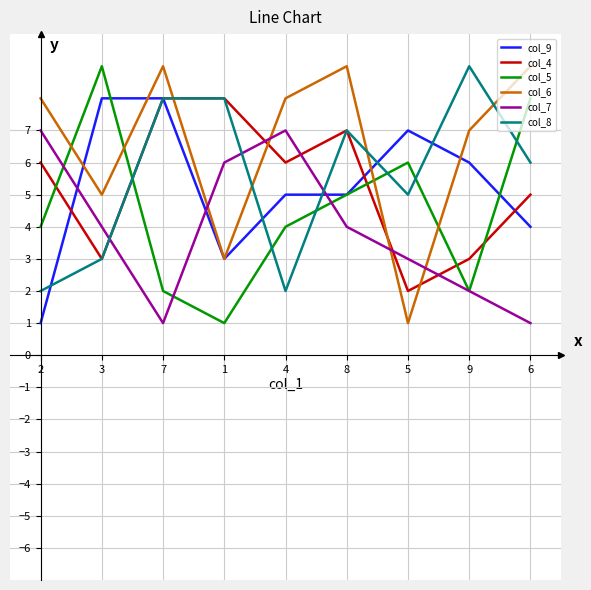

Read the col_9 value at 2.

1